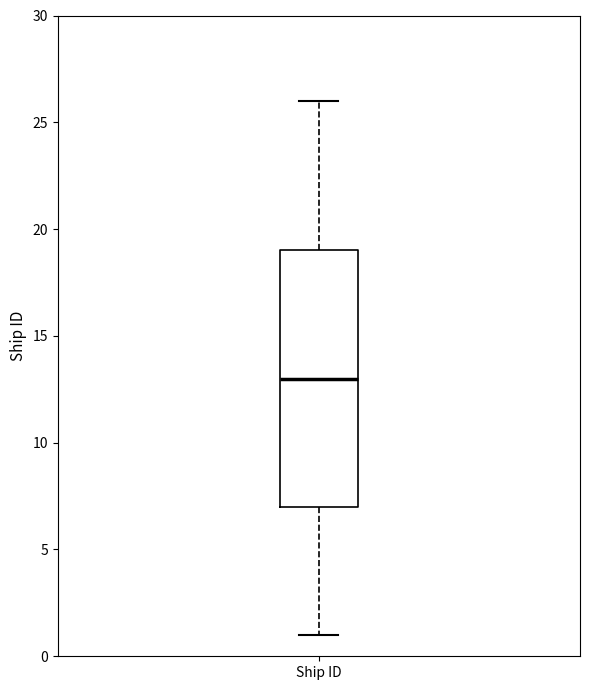

Transcribe this box plot: give where the median line is, the range the box spans, and where the two whiskers end, as read against the y-axis. The values are not printed on the chart, so give them approximately, as read against the axis.

median 13, box 7 to 19, whiskers 1 to 26